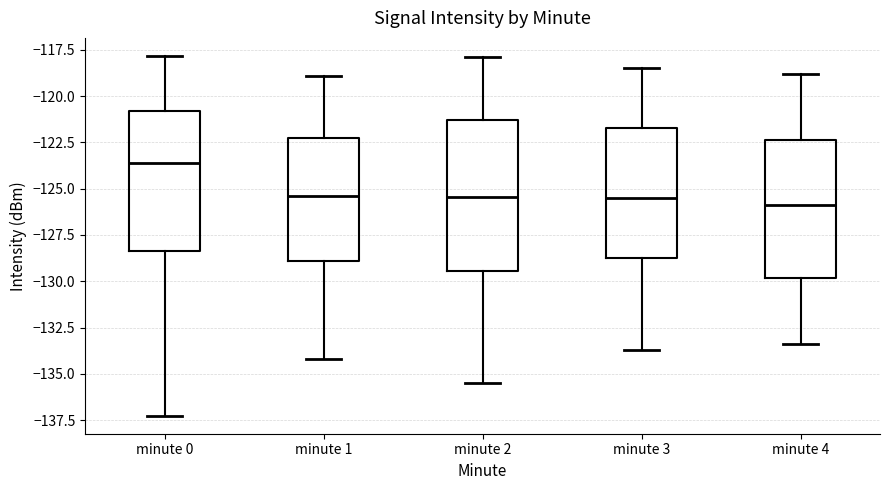

Reading left to right, transcribe this box plot: for each box, give where its median line is, the range the box spans, and where its two whiskers end, as read against the y-axis. The values are not printed on the chart, so give them approximately, as read against the axis.

minute 0: median -123.5, box -128.5 to -121.0, whiskers -137.5 to -118.0
minute 1: median -125.5, box -129.0 to -122.5, whiskers -134.0 to -119.0
minute 2: median -125.5, box -129.5 to -121.5, whiskers -135.5 to -118.0
minute 3: median -125.5, box -128.5 to -121.5, whiskers -133.5 to -118.5
minute 4: median -126.0, box -130.0 to -122.5, whiskers -133.5 to -119.0